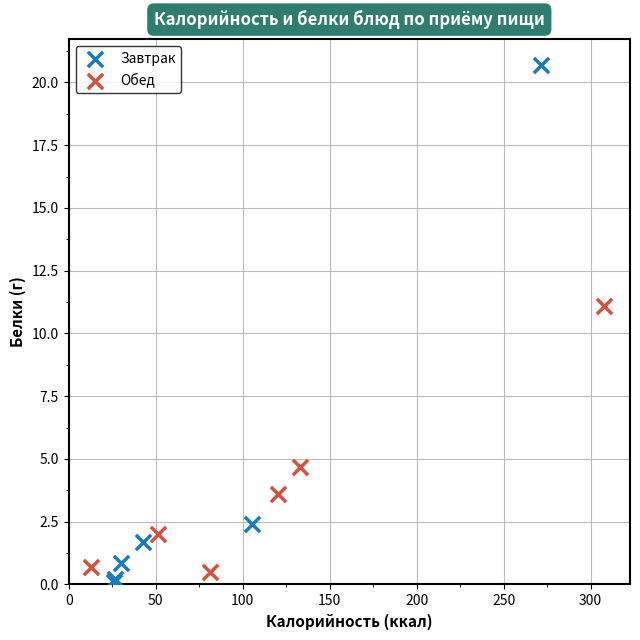

Which series reaches the maximum Y coordinate?

Завтрак